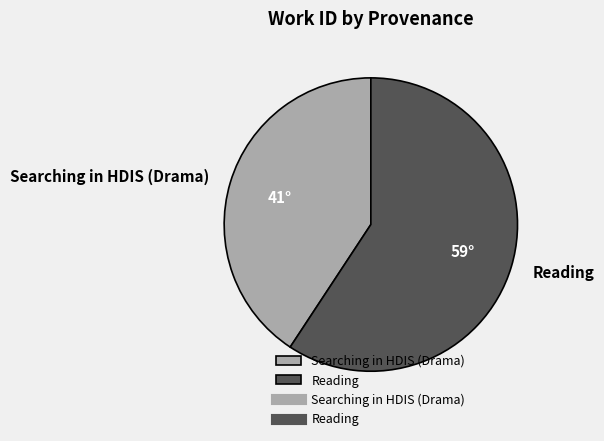

Which slice represents more than half of the pie?

Reading